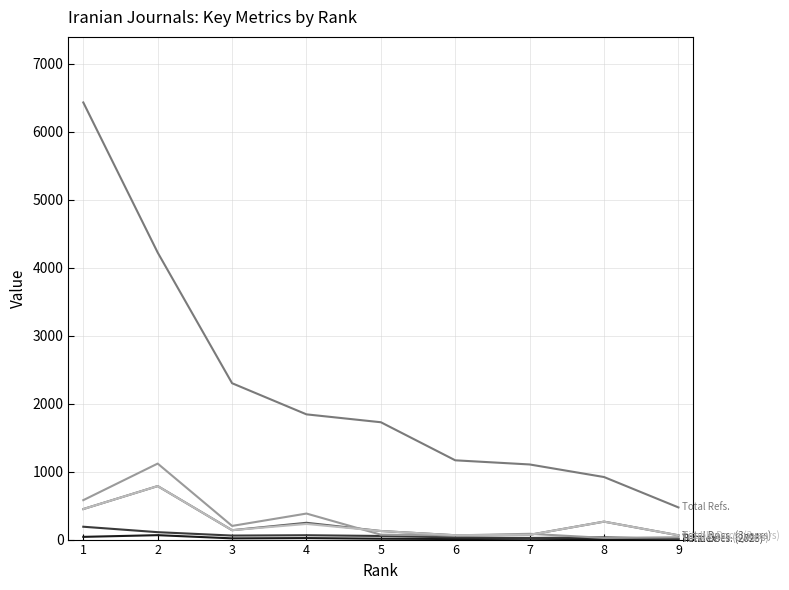

What is the maximum value shown in the chart?

6430